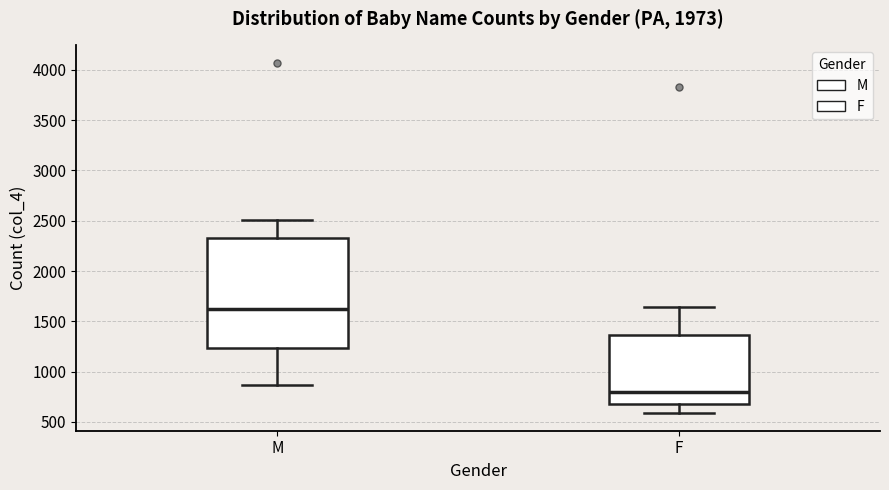

Which box is the tallest, from its lower edge to its upper edge?

M